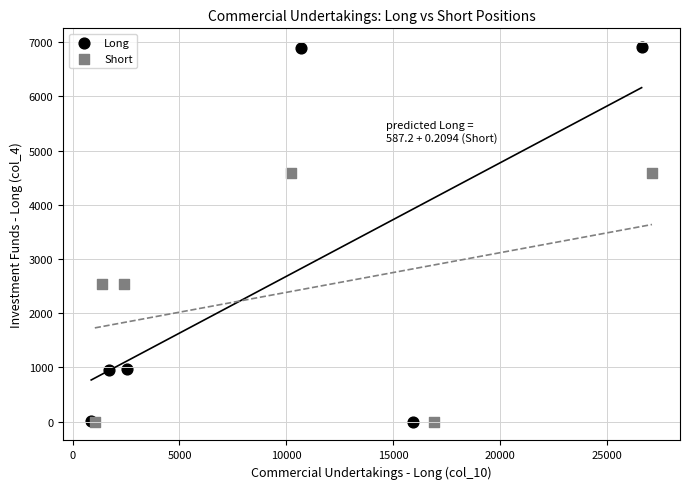

Which series contains the highest Y value?

Long